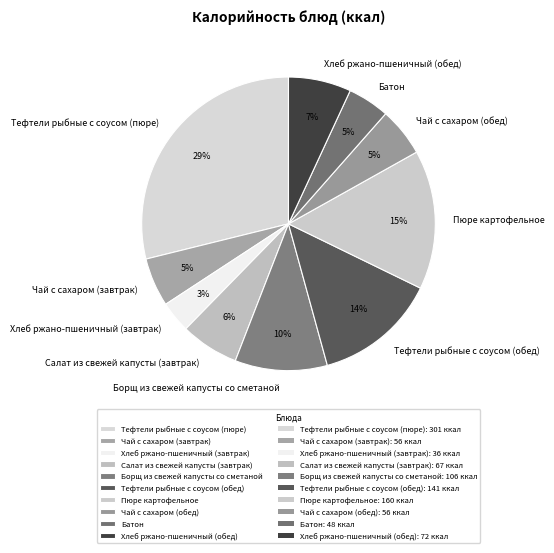

Is there a majority slice in this chart?

No